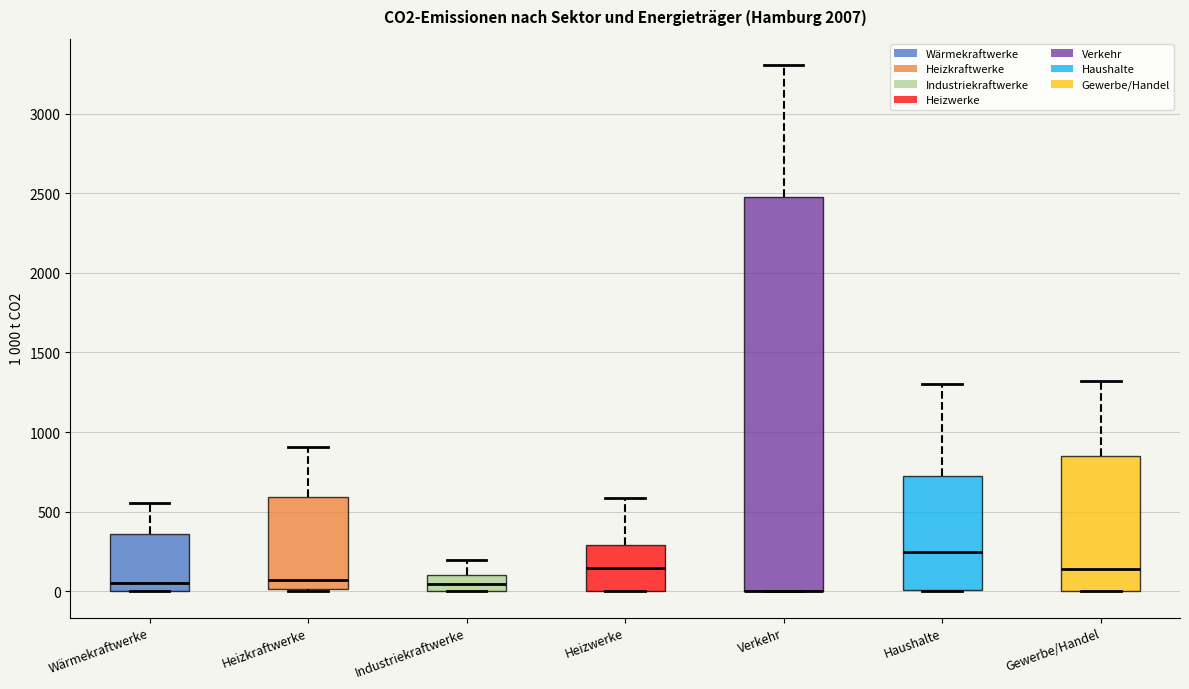

Comparing the boxes themselves (not the whiskers), which one is the tallest?

Verkehr